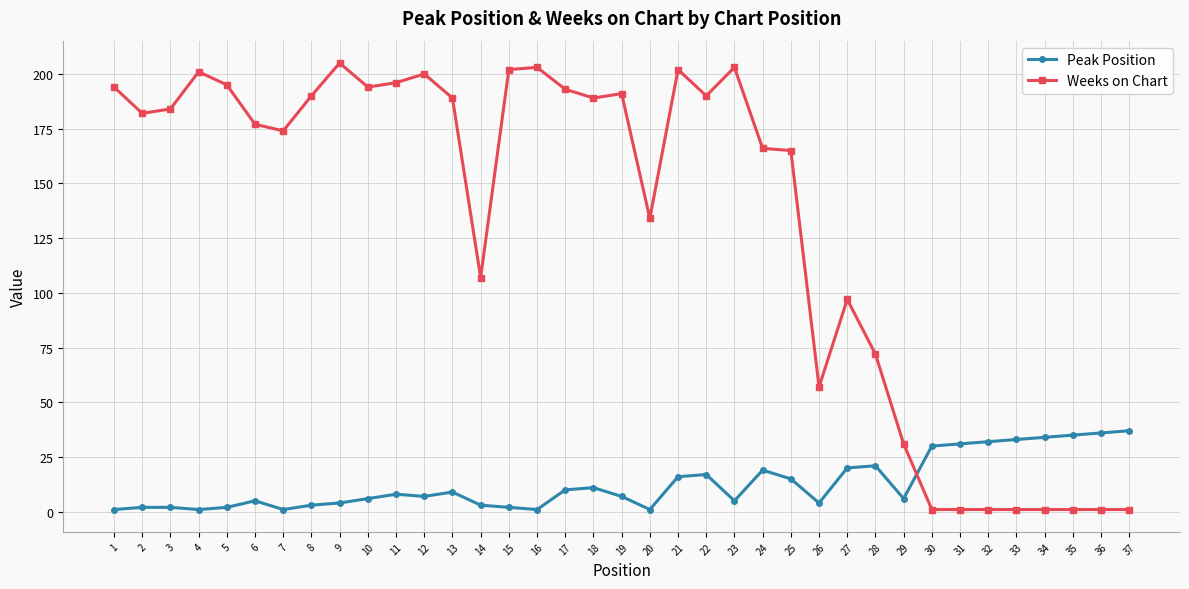

What is the sum of all Weeks on Chart values?

4891